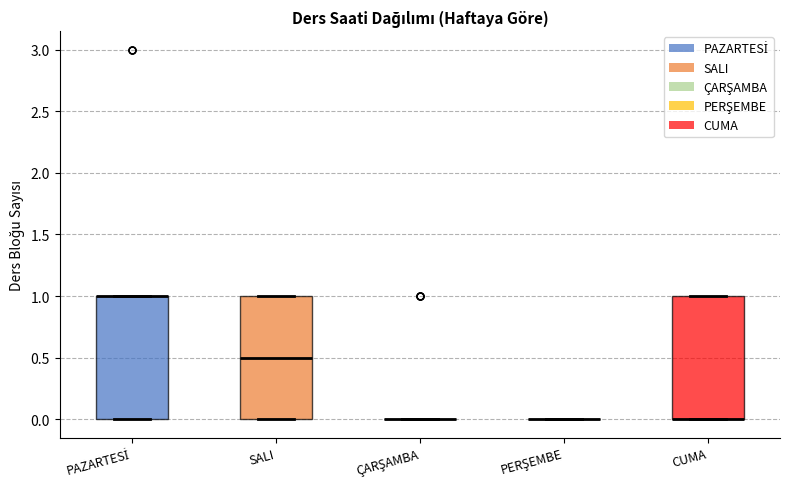

Reading left to right, transcribe this box plot: for each box, give where its median line is, the range the box spans, and where its two whiskers end, as read against the y-axis. The values are not printed on the chart, so give them approximately, as read against the axis.

PAZARTESİ: median 1.0 (drawn on the box's upper edge), box 0.0 to 1.0, whiskers 0.0 to 1.0
SALI: median 0.5, box 0.0 to 1.0, whiskers 0.0 to 1.0
ÇARŞAMBA: box collapsed to a line at 0.0, whiskers 0.0 to 0.0
PERŞEMBE: box collapsed to a line at 0.0, whiskers 0.0 to 0.0
CUMA: median 0.0 (drawn on the box's lower edge), box 0.0 to 1.0, whiskers 0.0 to 1.0